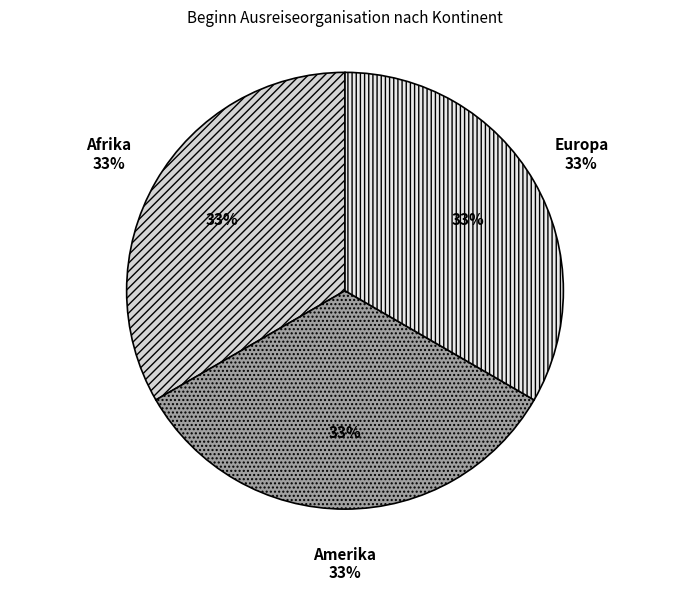

Which slice is the largest?

Afrika